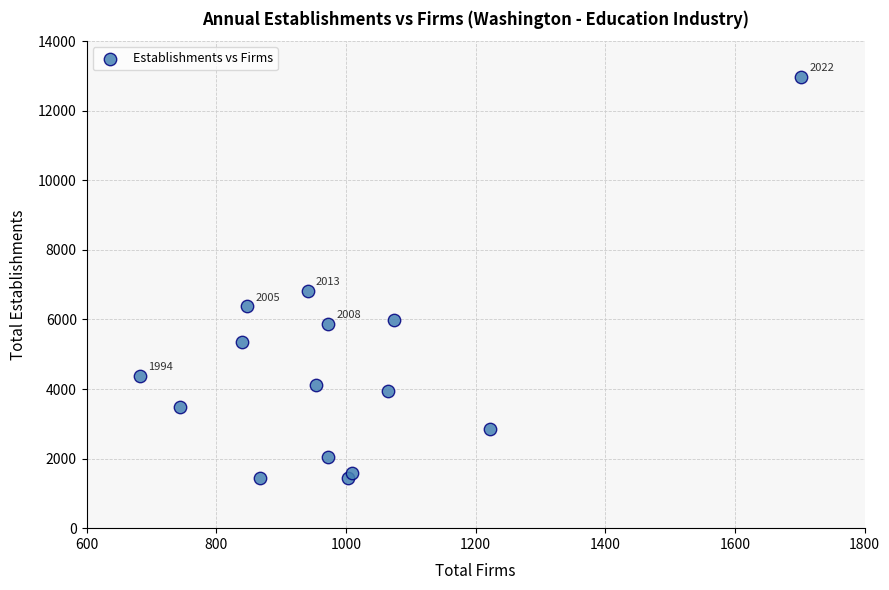

What Y value in the scatter plot is closest to 7209?

6830